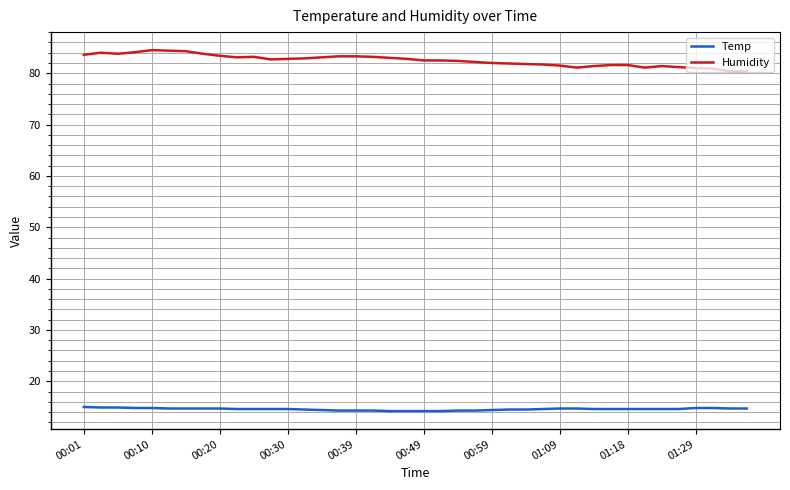

Which series has the largest total across all categories?

Humidity